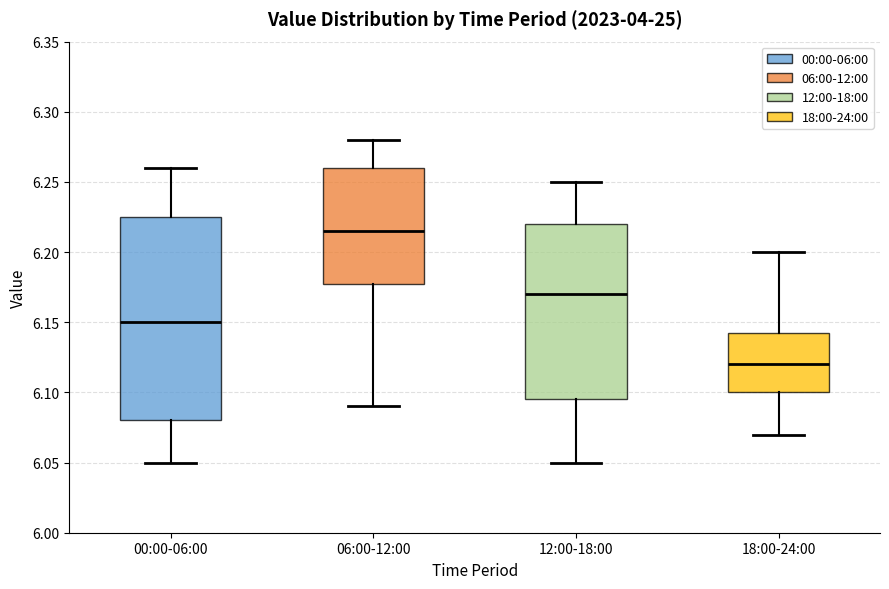

Which box has the highest median line?

06:00-12:00